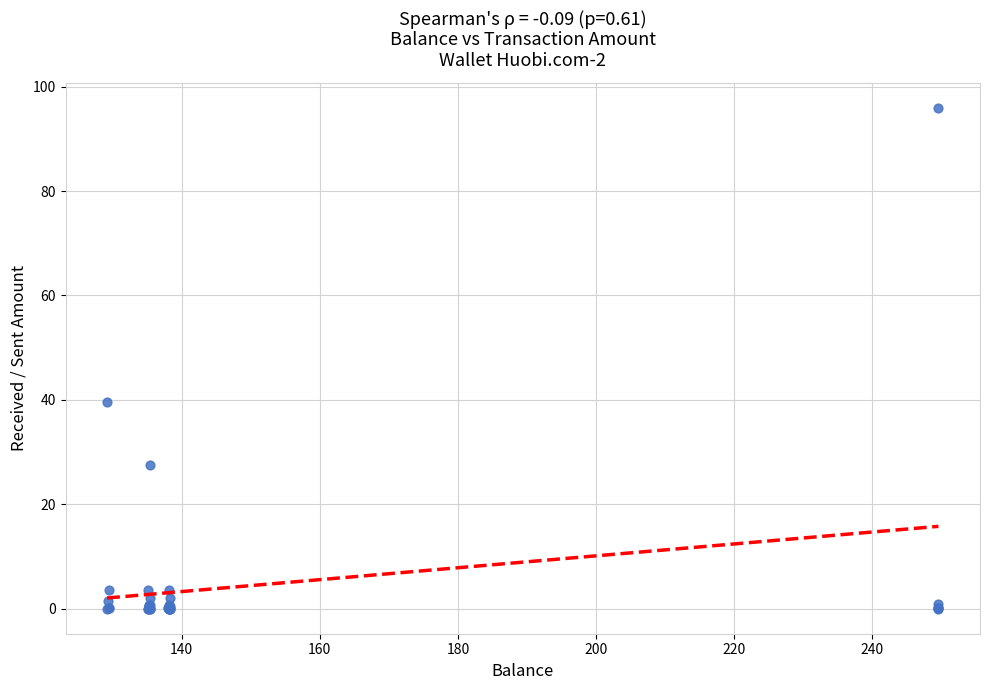

What Y value in the scatter plot is closest to 47?

39.6